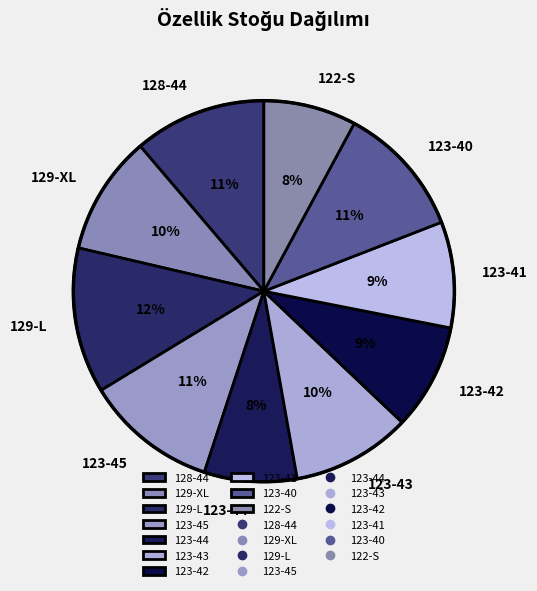

True or false: 129-XL accounts for 10% of the total.

True